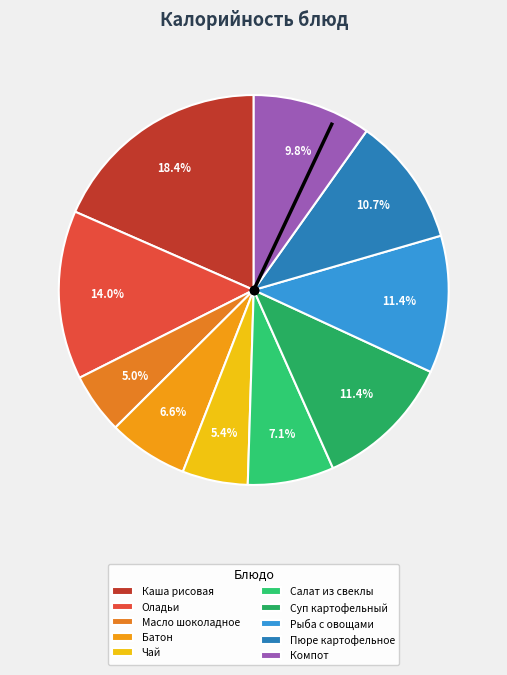

Count the number of slices in the pie.

10